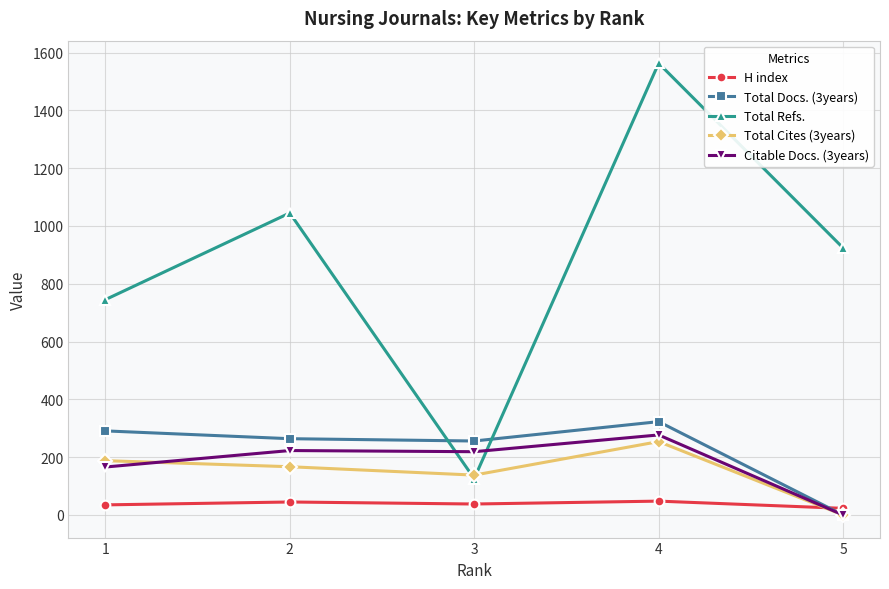

Which series has the widest spread of values?

Total Refs.